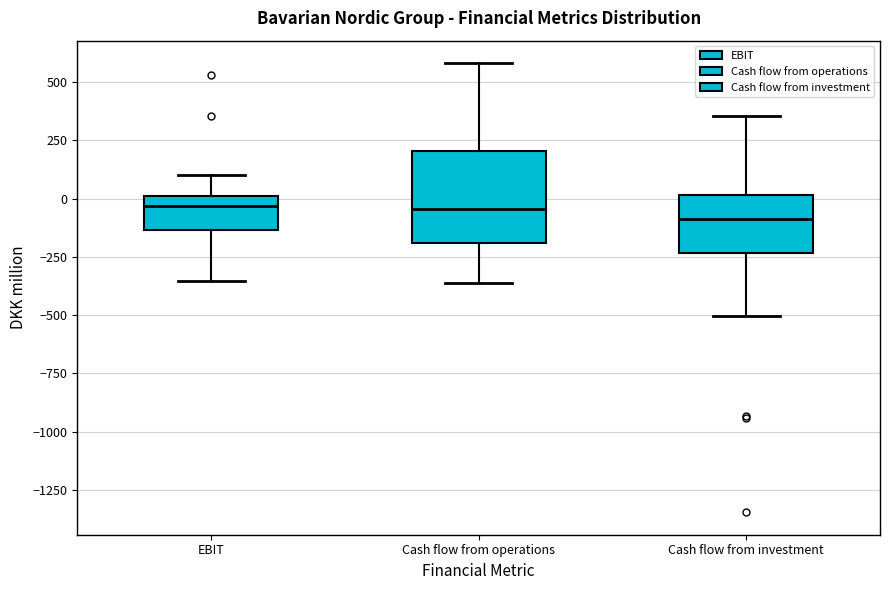

Where does the median line of the box for Cash flow from operations sit on the y-axis? The values are not printed on the chart, so give them approximately, as read against the axis.

-50